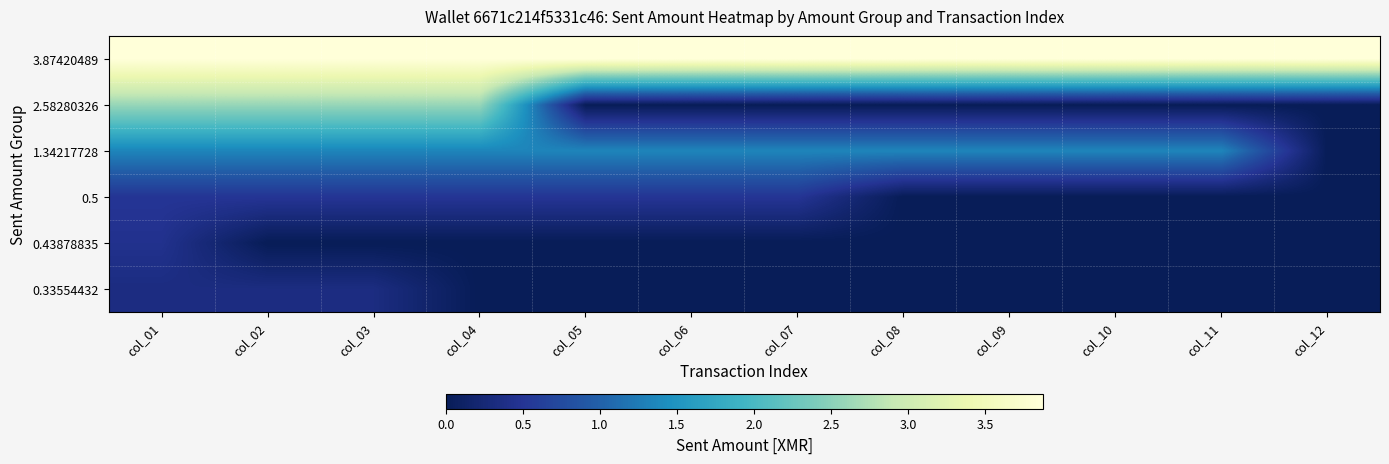

Reading left to right, extract all data points from this chart.

3.87420489: col_01=3.9	col_02=3.9	col_03=3.9	col_04=3.9	col_05=3.9	col_06=3.9	col_07=3.9	col_08=3.9	col_09=3.9	col_10=3.9	col_11=3.9	col_12=3.9
2.58280326: col_01=2.6	col_02=2.6	col_03=2.6	col_04=2.6	col_05=0.0	col_06=0.0	col_07=0.0	col_08=0.0	col_09=0.0	col_10=0.0	col_11=0.0	col_12=0.0
1.34217728: col_01=1.3	col_02=1.3	col_03=1.3	col_04=1.3	col_05=1.3	col_06=1.3	col_07=1.3	col_08=1.3	col_09=1.3	col_10=1.3	col_11=1.3	col_12=0.0
0.5: col_01=0.5	col_02=0.5	col_03=0.5	col_04=0.5	col_05=0.5	col_06=0.5	col_07=0.5	col_08=0.0	col_09=0.0	col_10=0.0	col_11=0.0	col_12=0.0
0.43878835: col_01=0.4	col_02=0.0	col_03=0.0	col_04=0.0	col_05=0.0	col_06=0.0	col_07=0.0	col_08=0.0	col_09=0.0	col_10=0.0	col_11=0.0	col_12=0.0
0.33554432: col_01=0.3	col_02=0.3	col_03=0.3	col_04=0.0	col_05=0.0	col_06=0.0	col_07=0.0	col_08=0.0	col_09=0.0	col_10=0.0	col_11=0.0	col_12=0.0